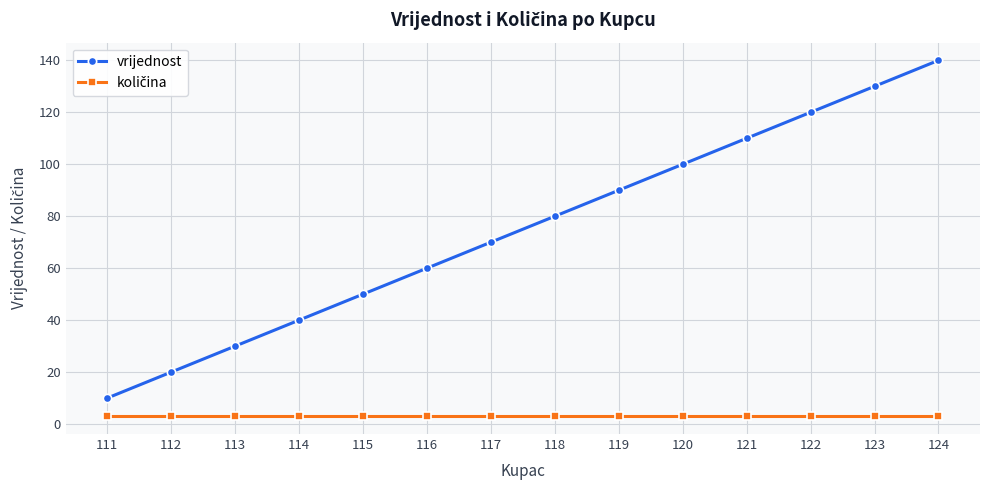

Which category has the highest value in the vrijednost series?

124